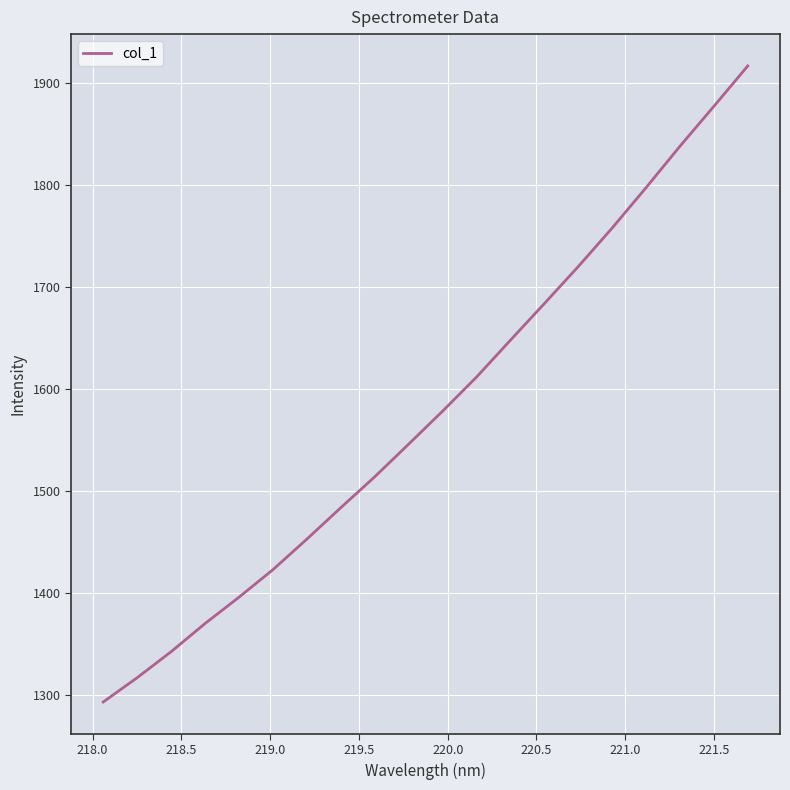

What is the smallest value displayed?

1292.7